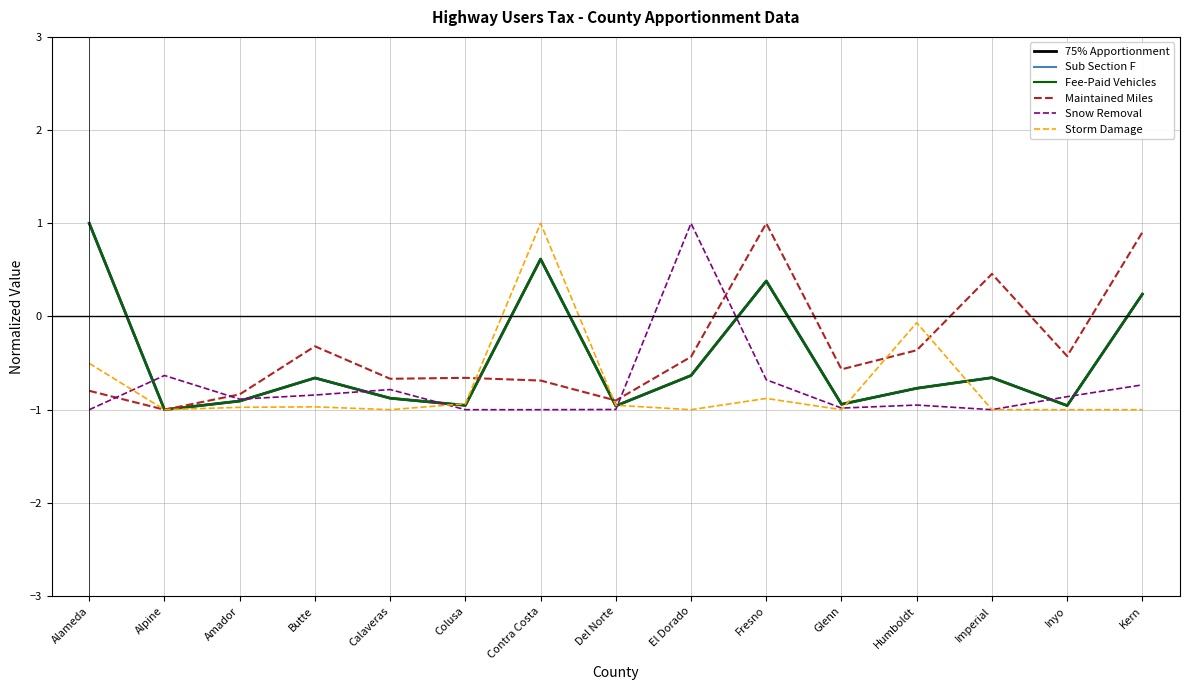

Which category has the highest value in the Snow Removal series?

El Dorado